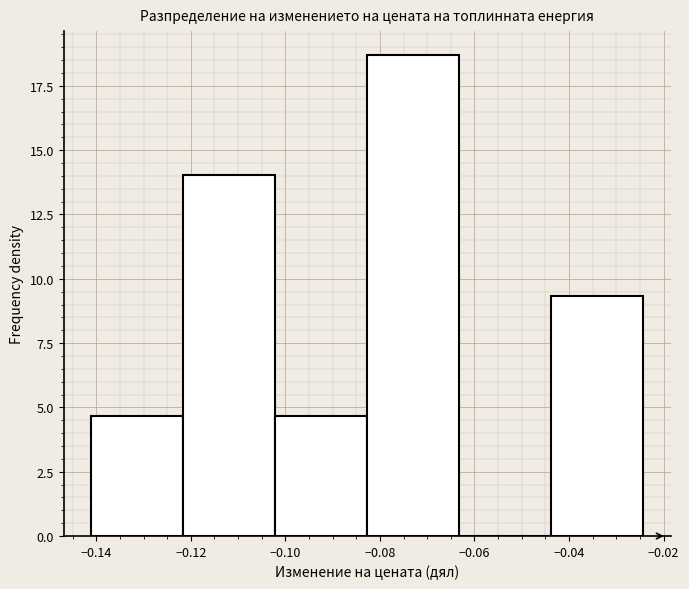

Which range on the x-axis has the tallest bar?

-0.082 to -0.064